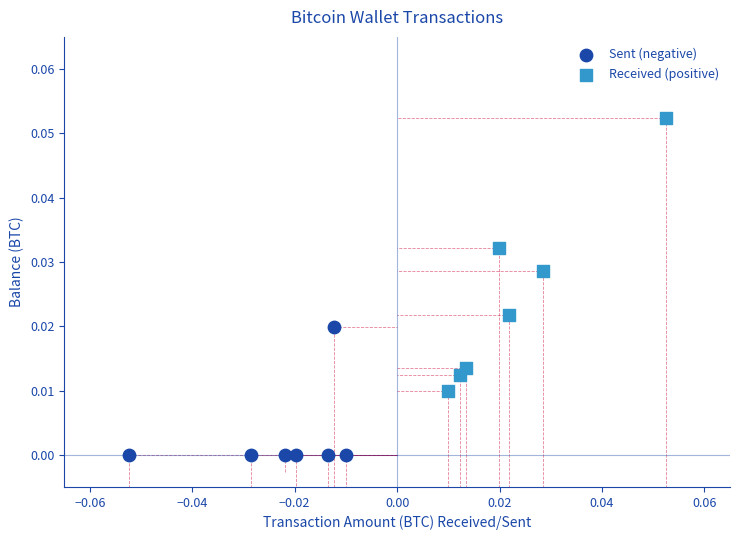

Which series has the widest spread of Y values?

Received (positive)